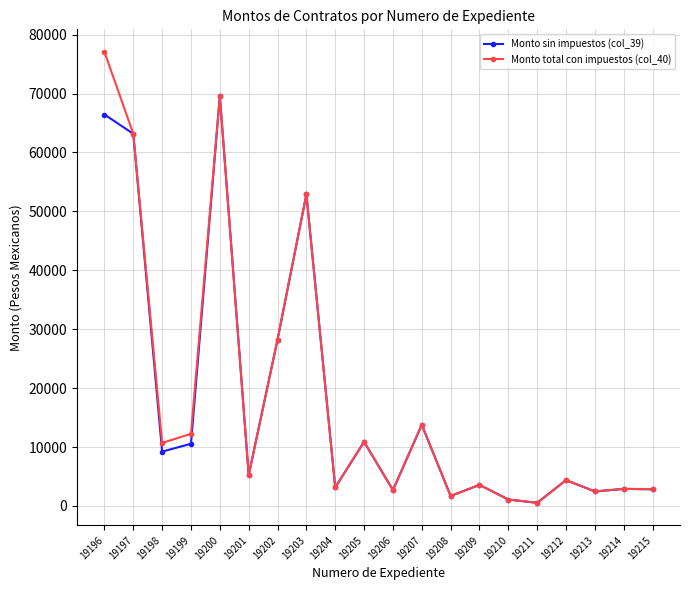

Is this an area chart (filled region under the line)?

No